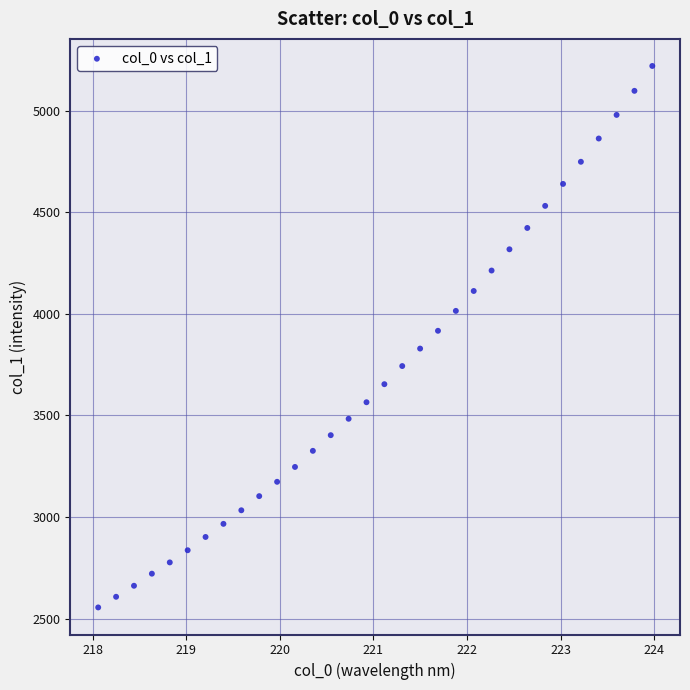

What is the range of X values (max minus min)?

5.9